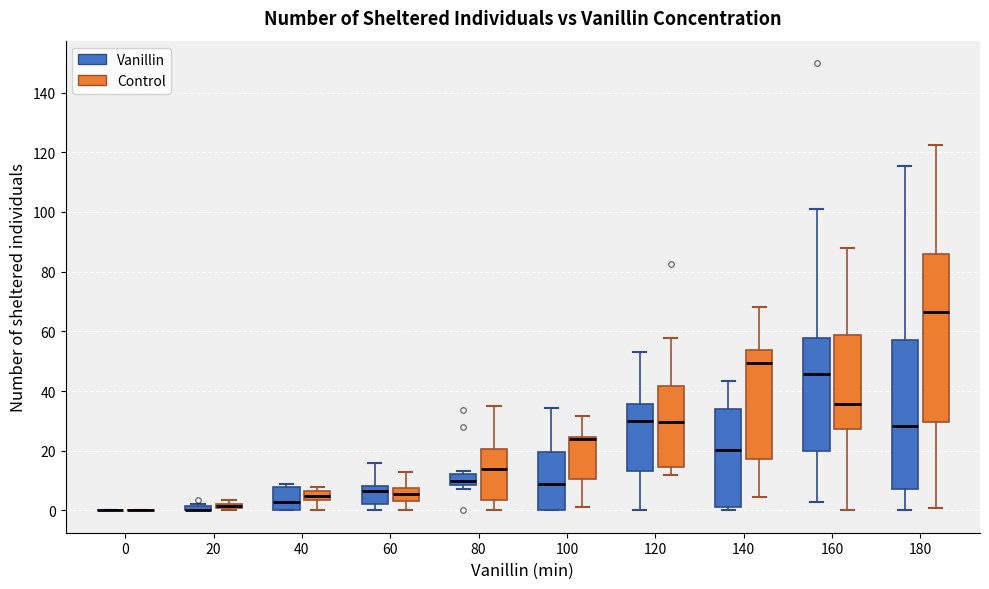

Comparing the boxes themselves (not the whiskers), which one is the tallest?

180 (Control)